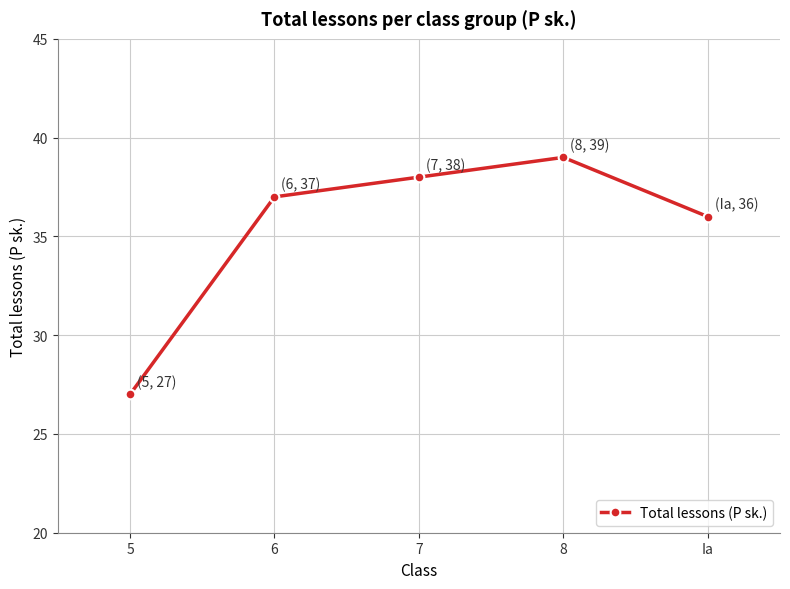

List the labels in order of value, smallest first.

5, Ia, 6, 7, 8